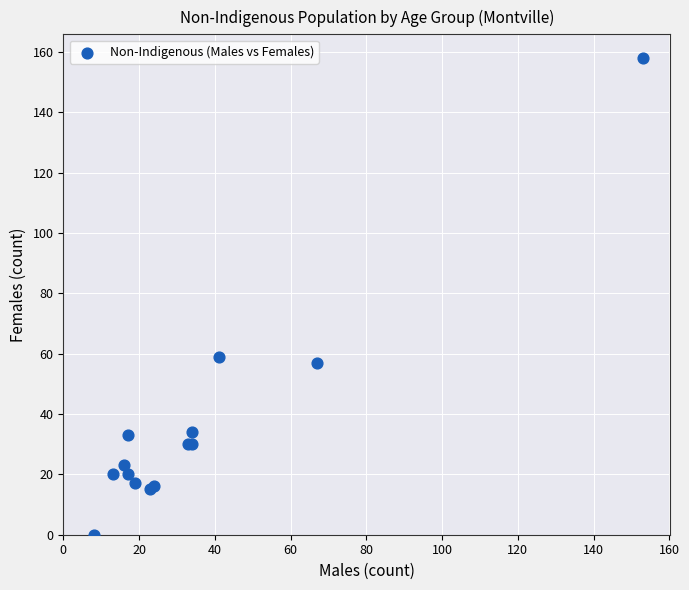

What Y value in the scatter plot is closest to 79?

59